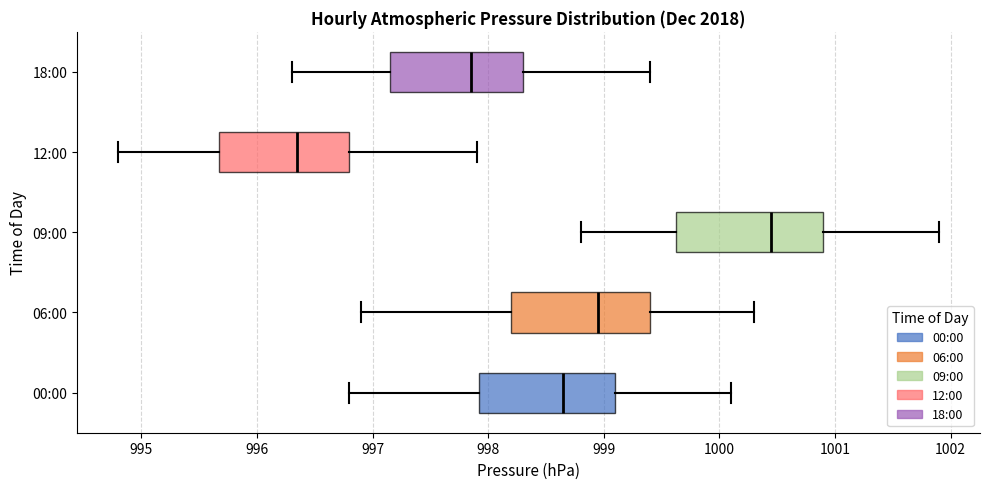

Which box's median line is the furthest to the left?

12:00